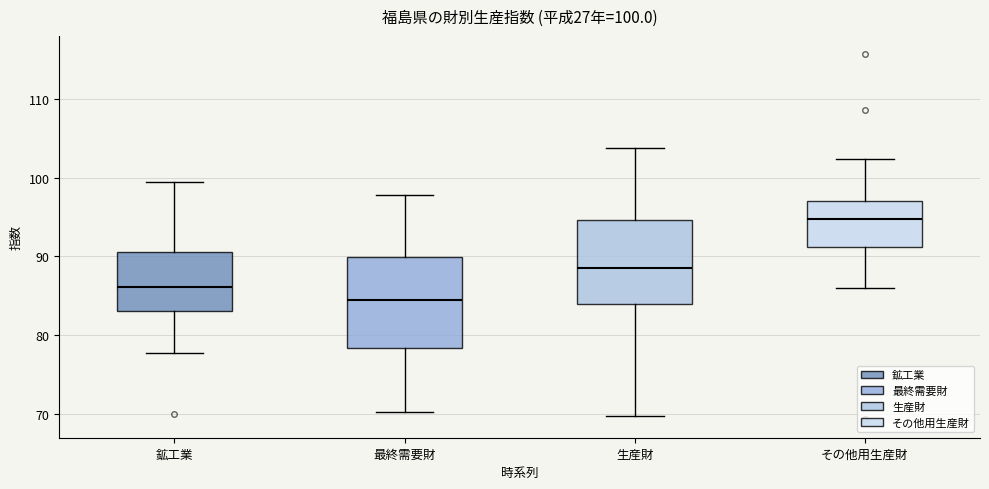

Which box's median line is the lowest?

最終需要財